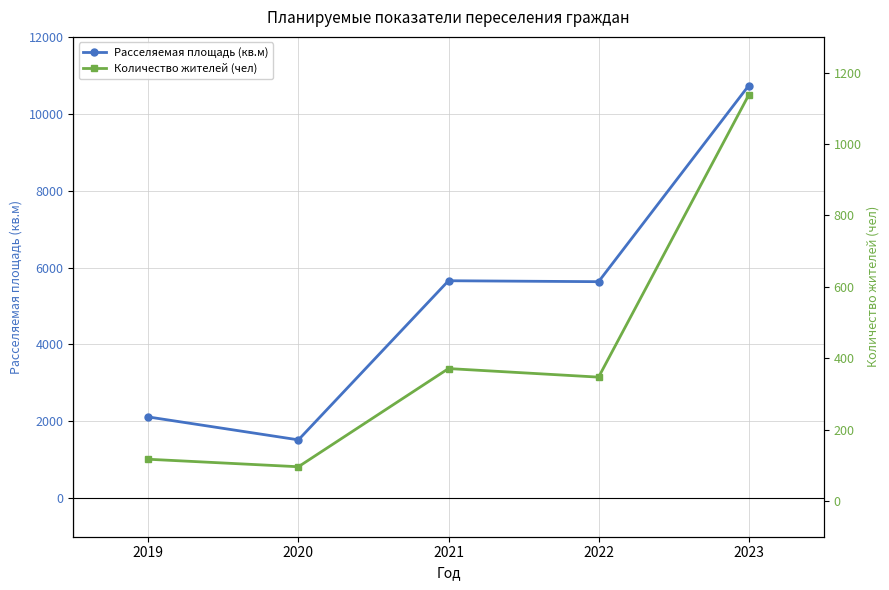

How many data points in Расселяемая площадь (кв.м) are less than 5633?

2